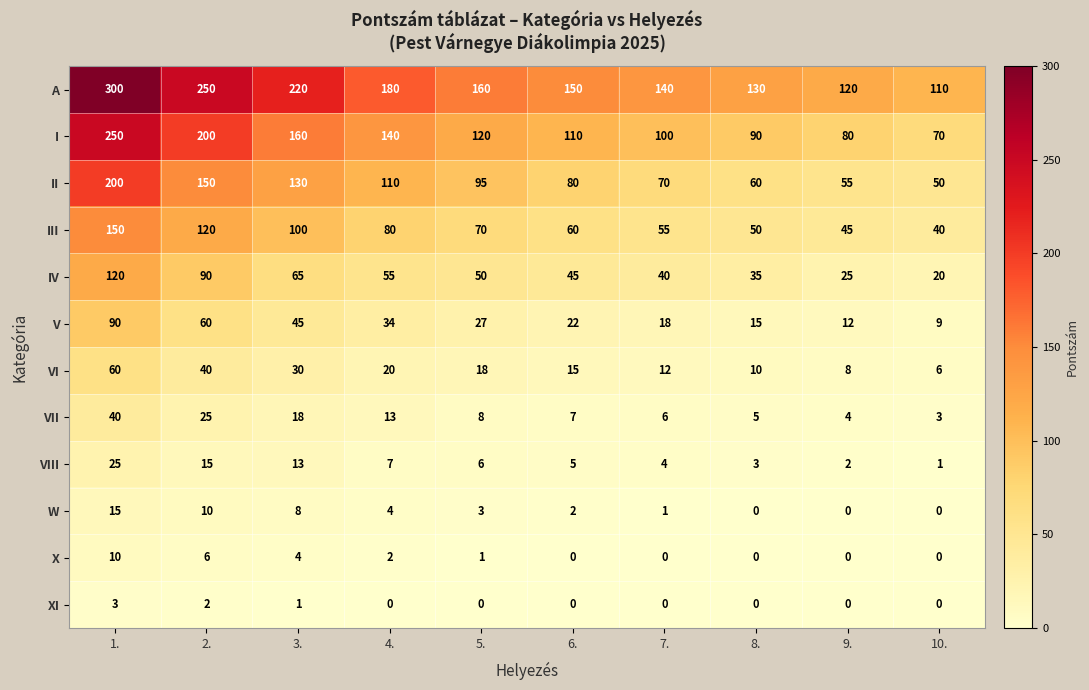

What is the approximate value of III at 5., to the nearest 5?

70